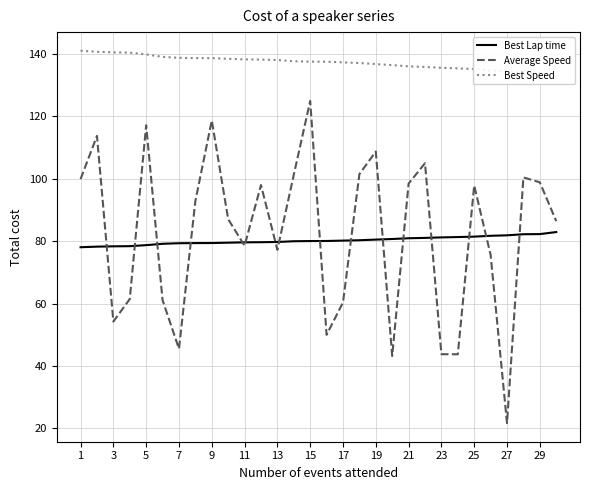

Reading left to right, transcribe all the data shown in this chart.

Best Lap time: 78.1	78.2	78.3	78.4	78.7	79.2	79.3	79.4	79.4	79.5	79.6	79.7	79.7	80.0	80.0	80.1	80.2	80.3	80.5	80.7	80.9	81.0	81.2	81.3	81.5	81.7	81.9	82.2	82.3	82.9
Average Speed: 99.9	113.7	54.2	61.4	117.1	61.1	45.5	92.9	118.7	87.0	78.5	98.0	77.2	101.3	124.9	50.0	60.4	101.5	108.7	43.2	98.4	105.0	43.8	43.7	97.8	75.6	21.7	100.4	98.9	86.4
Best Speed: 141.0	140.7	140.5	140.4	139.8	139.1	138.8	138.7	138.7	138.5	138.3	138.2	138.1	137.7	137.6	137.5	137.3	137.1	136.8	136.4	136.0	135.8	135.6	135.4	135.2	134.7	134.5	133.9	133.8	132.8